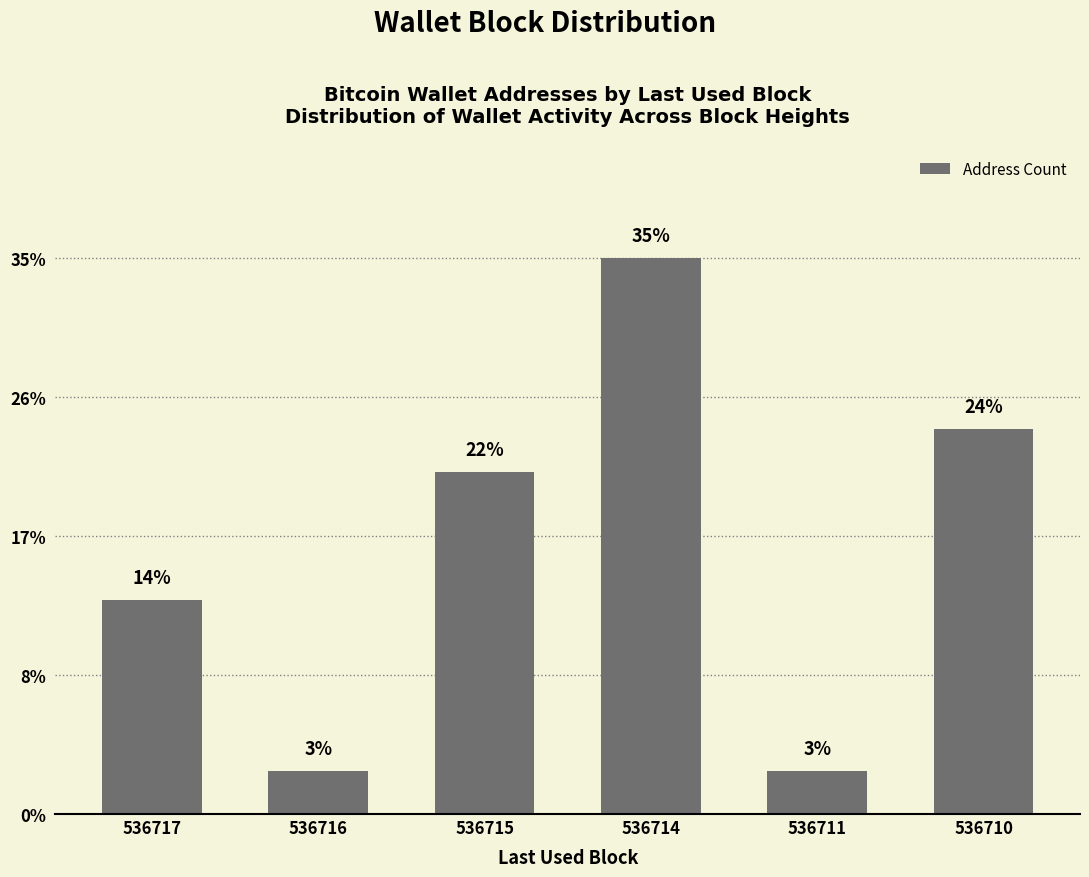

Does the chart contain any negative values?

No